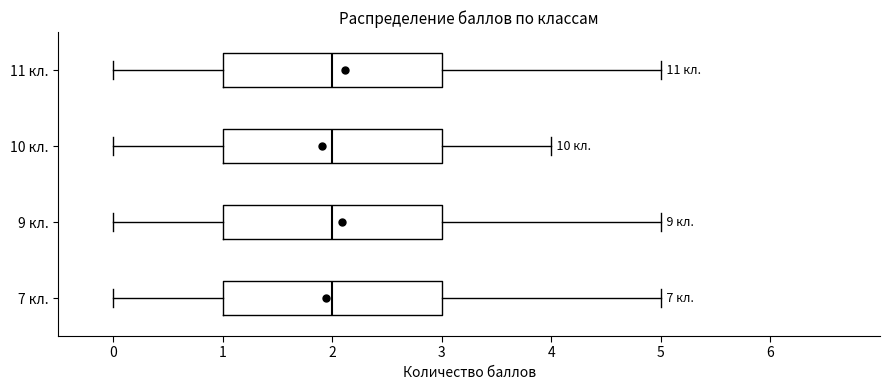

Reading bottom to top, transcribe this box plot: for each box, give where its median line is, the range the box spans, and where its two whiskers end, as read against the x-axis. The values are not printed on the chart, so give them approximately, as read against the axis.

7 кл.: median 2, box 1 to 3, whiskers 0 to 5
9 кл.: median 2, box 1 to 3, whiskers 0 to 5
10 кл.: median 2, box 1 to 3, whiskers 0 to 4
11 кл.: median 2, box 1 to 3, whiskers 0 to 5